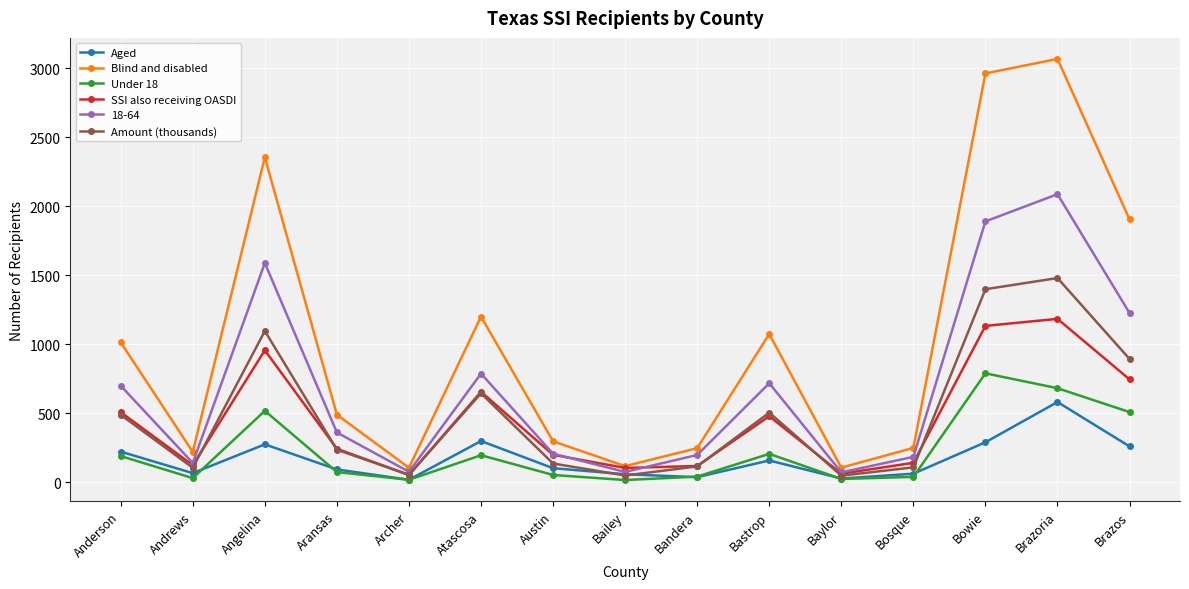

At which label does Under 18 first exceed 73?

Anderson